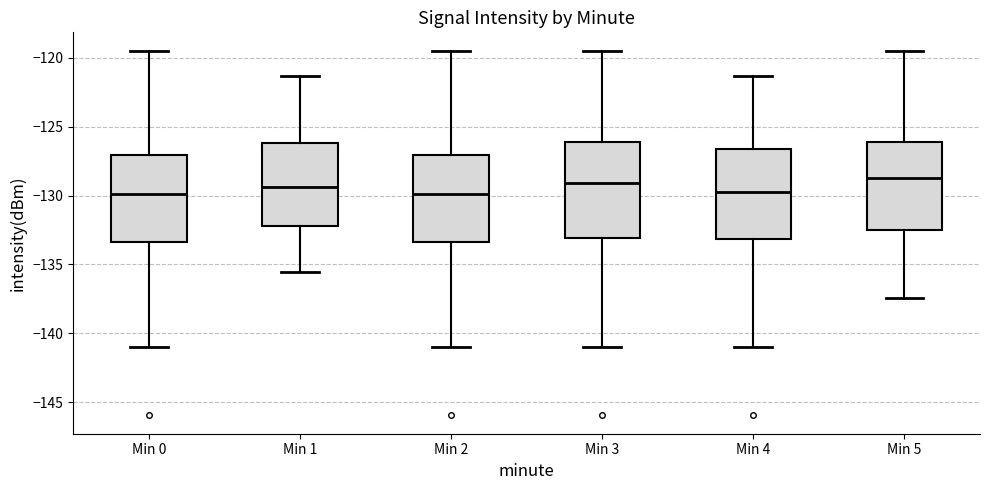

Reading left to right, transcribe this box plot: for each box, give where its median line is, the range the box spans, and where its two whiskers end, as read against the y-axis. The values are not printed on the chart, so give them approximately, as read against the axis.

Min 0: median -130.0, box -133.5 to -127.0, whiskers -141.0 to -119.5
Min 1: median -129.5, box -132.0 to -126.0, whiskers -135.5 to -121.5
Min 2: median -130.0, box -133.5 to -127.0, whiskers -141.0 to -119.5
Min 3: median -129.0, box -133.0 to -126.0, whiskers -141.0 to -119.5
Min 4: median -129.5, box -133.0 to -126.5, whiskers -141.0 to -121.5
Min 5: median -128.5, box -132.5 to -126.0, whiskers -137.5 to -119.5